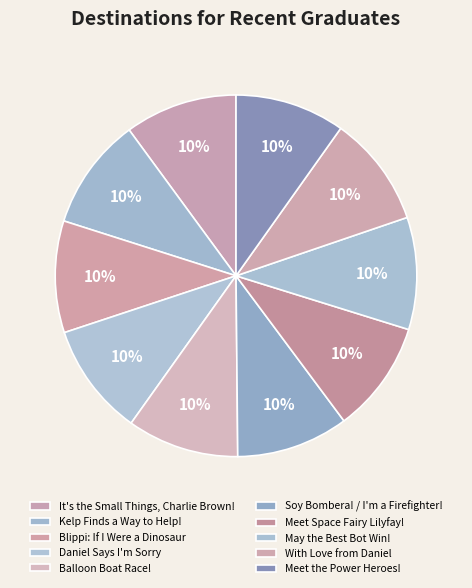

How many segments does this pie chart have?

10